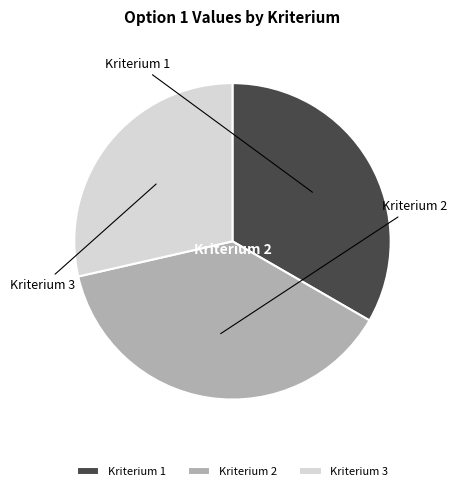

Rank the categories by value from highest to lowest.

Kriterium 2, Kriterium 1, Kriterium 3